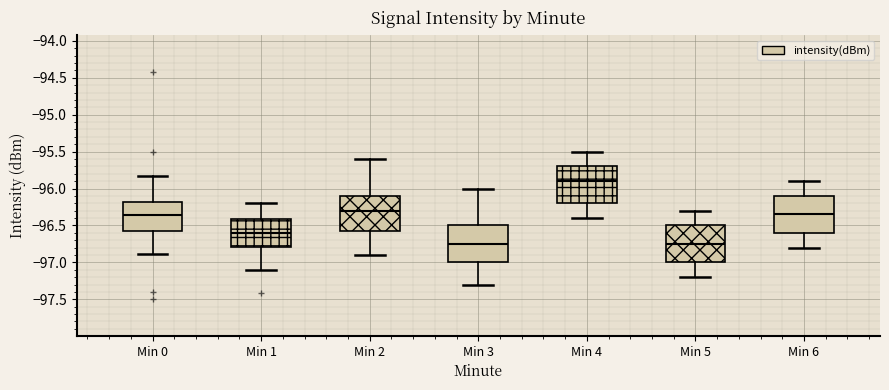

Reading left to right, read every box against the y-axis: the position of its median line, the range the box covers, and the ends of its whiskers. The values are not printed on the chart, so give them approximately, as read against the axis.

Min 0: median -96.35, box -96.55 to -96.20, whiskers -96.90 to -95.80
Min 1: median -96.60, box -96.80 to -96.40, whiskers -97.10 to -96.20
Min 2: median -96.30, box -96.55 to -96.10, whiskers -96.90 to -95.60
Min 3: median -96.75, box -97.00 to -96.50, whiskers -97.30 to -96.00
Min 4: median -95.90, box -96.20 to -95.70, whiskers -96.40 to -95.50
Min 5: median -96.75, box -97.00 to -96.50, whiskers -97.20 to -96.30
Min 6: median -96.35, box -96.60 to -96.10, whiskers -96.80 to -95.90